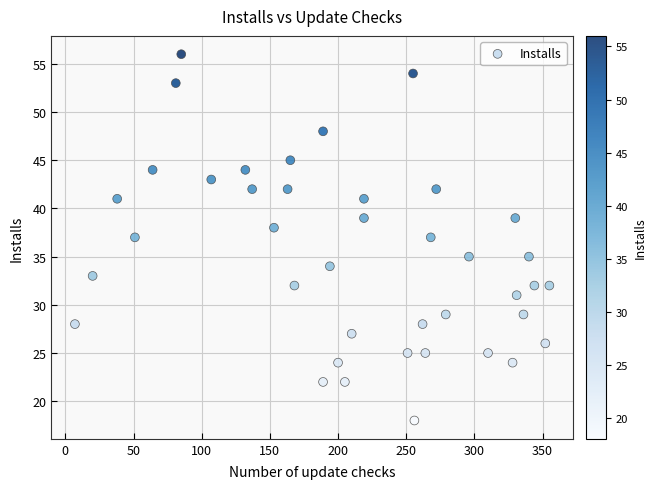

What is the range of X values (max minus min)?

348